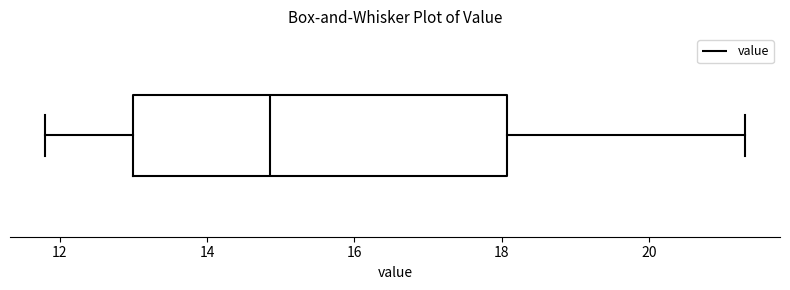

Where does the right whisker of the box end on the x-axis? The values are not printed on the chart, so give them approximately, as read against the axis.

21.4